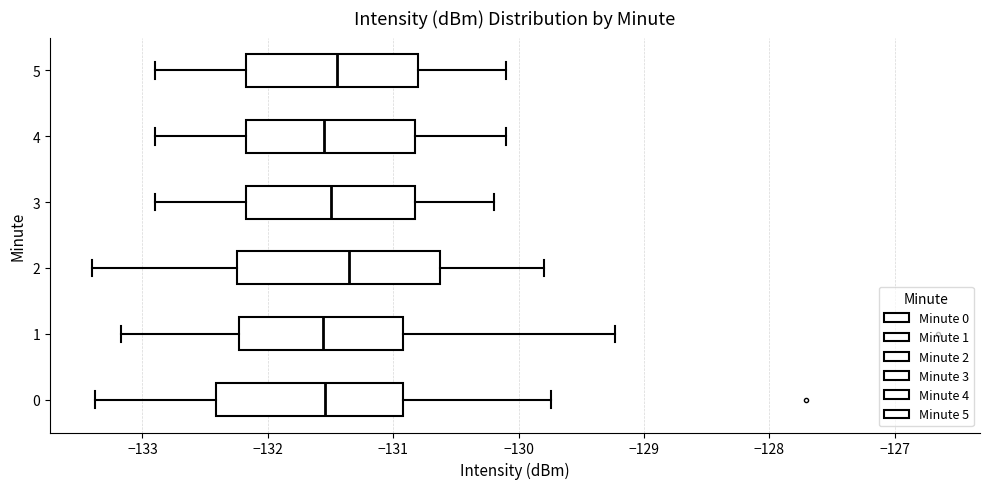

Where is the right edge of the box at y = 5 on the x-axis? The values are not printed on the chart, so give them approximately, as read against the axis.

-130.8